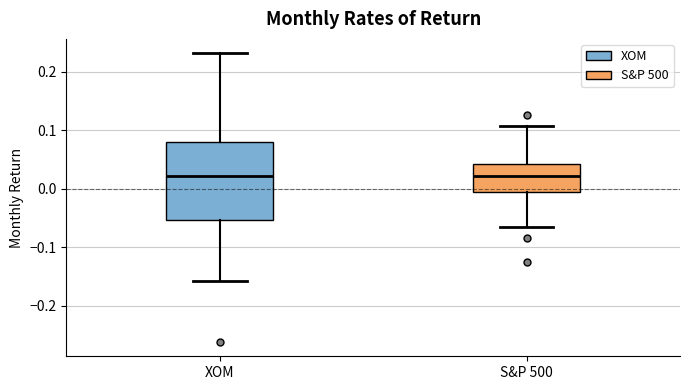

Reading left to right, read every box against the y-axis: the position of its median line, the range the box covers, and the ends of its whiskers. The values are not printed on the chart, so give them approximately, as read against the axis.

XOM: median 0.02, box -0.05 to 0.08, whiskers -0.16 to 0.23
S&P 500: median 0.02, box 0.00 to 0.04, whiskers -0.07 to 0.11